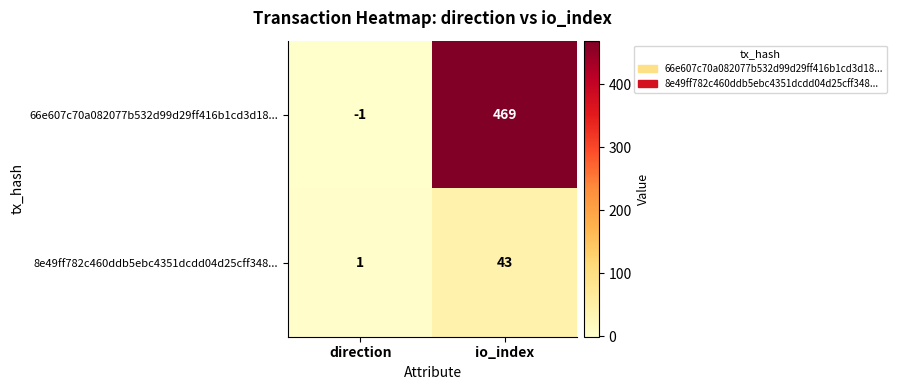

Which category has the highest value across all series?

io_index